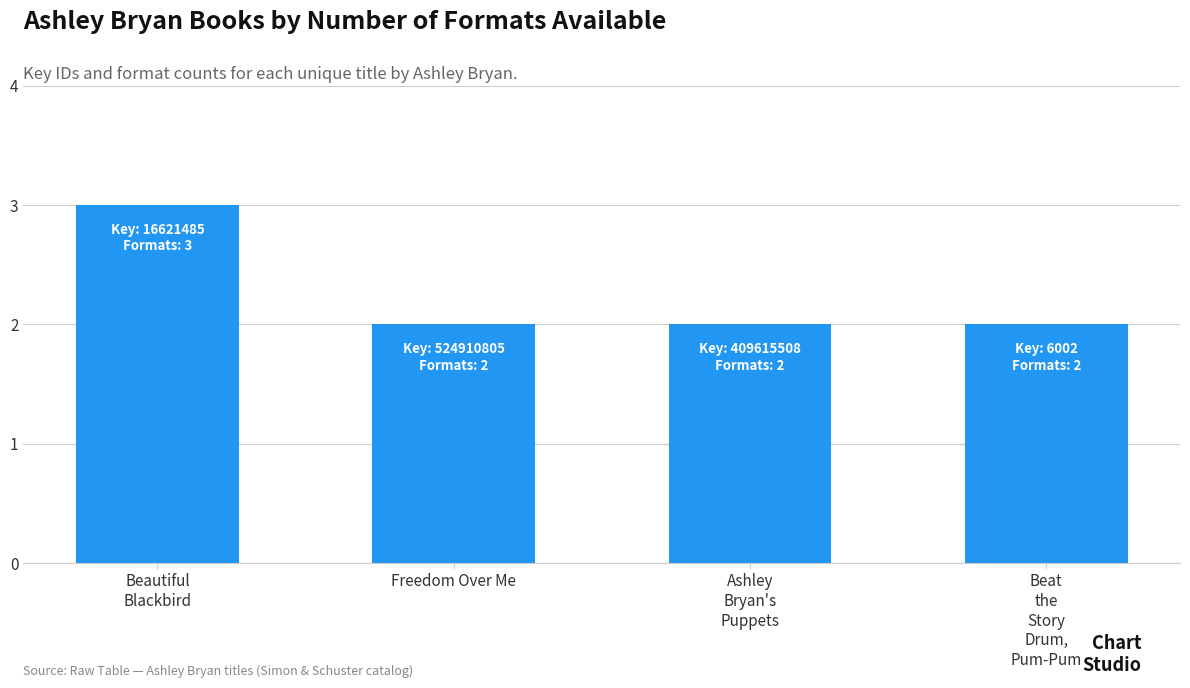

What position from the right is Freedom Over Me?

3